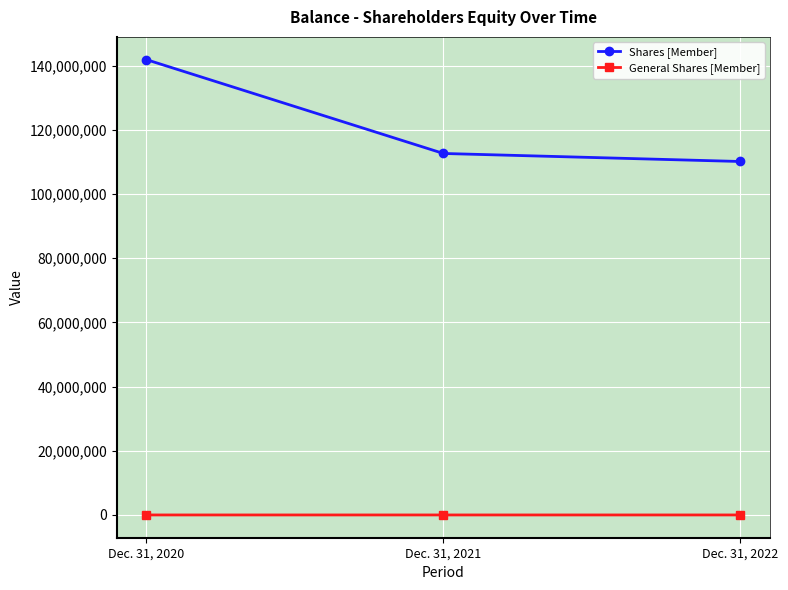

Is this an area chart (filled region under the line)?

No